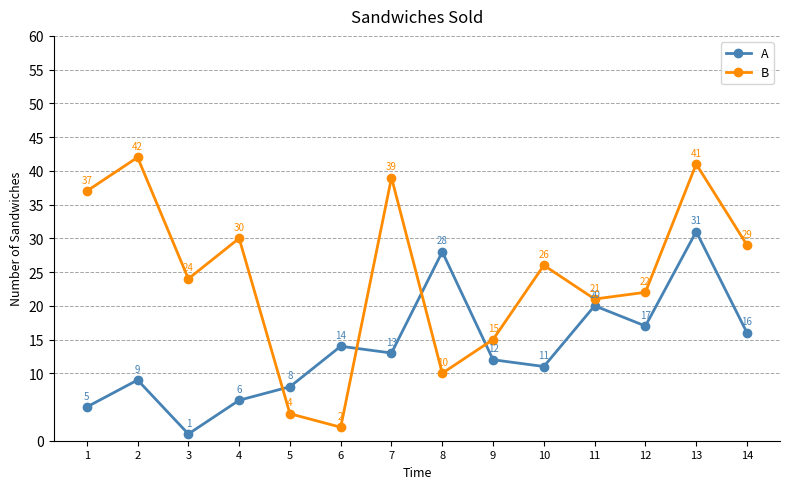

How many series are shown in this chart?

2